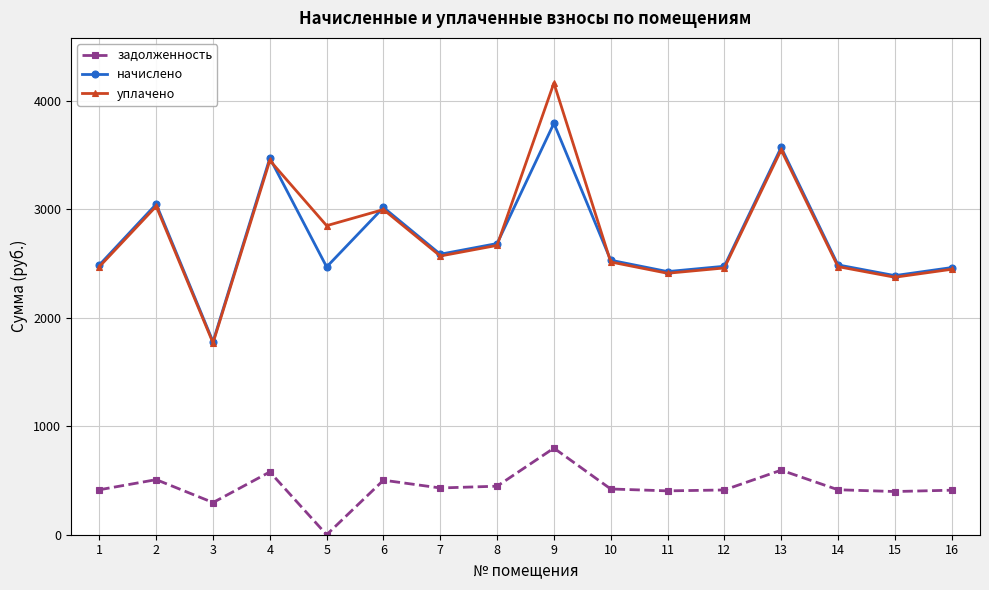

At which label does уплачено first exceed 2569?

2